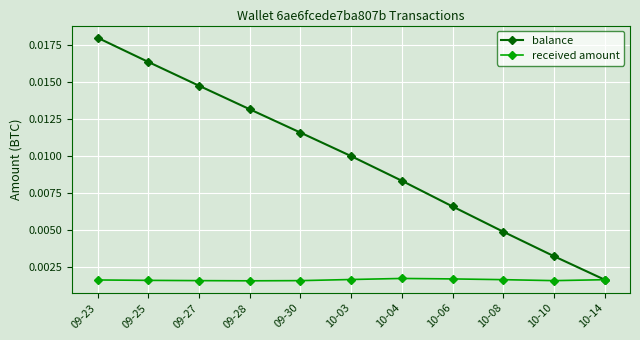

What is the label of the 9th point from the left?

10-08